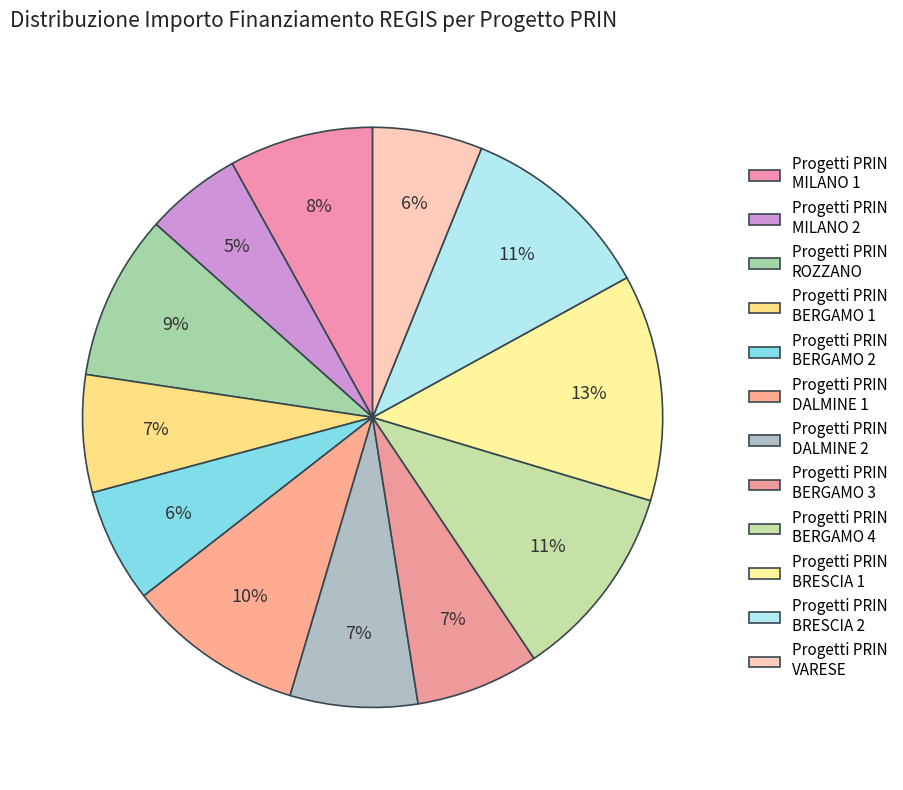

Count the number of slices in the pie.

12